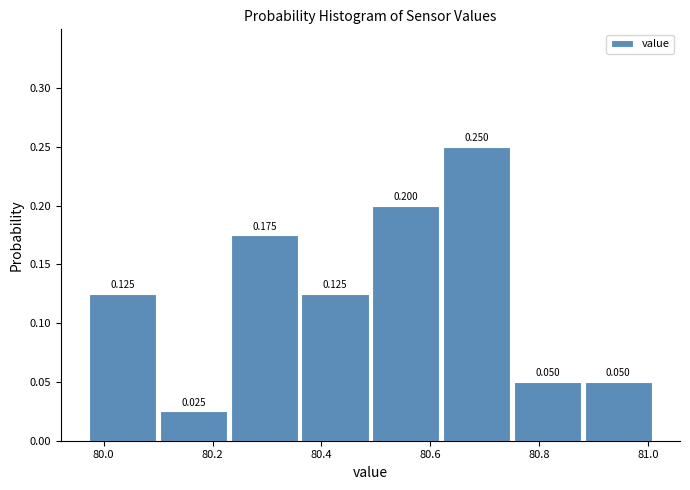

How tall is the bar that spans 80.75 to 80.88 on the x-axis? The bar edges are not printed on the chart, so give them approximately, as read against the axis.

0.050